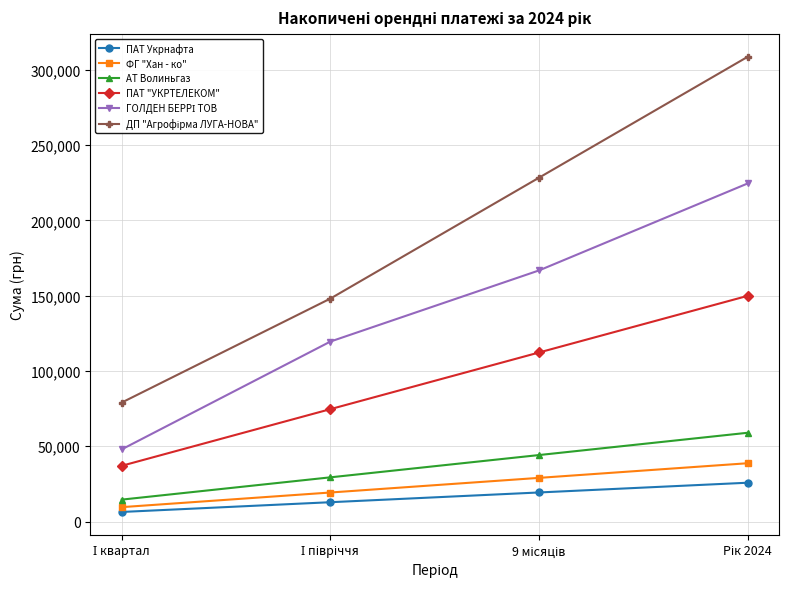

True or false: ФГ "Хан - ко" and АТ Волиньгаз intersect in this chart.

False